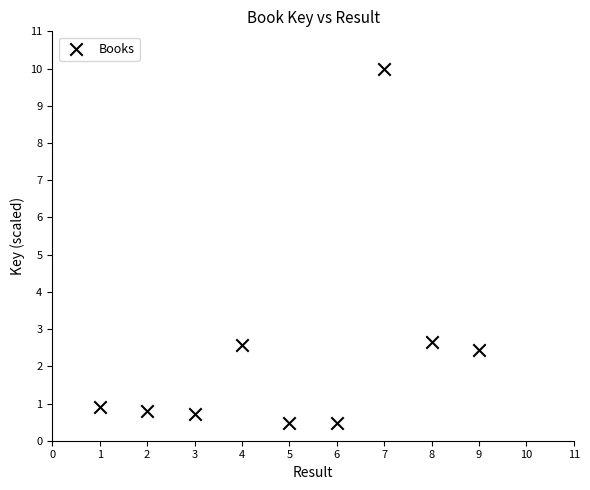

What is the range of X values (max minus min)?

8.0